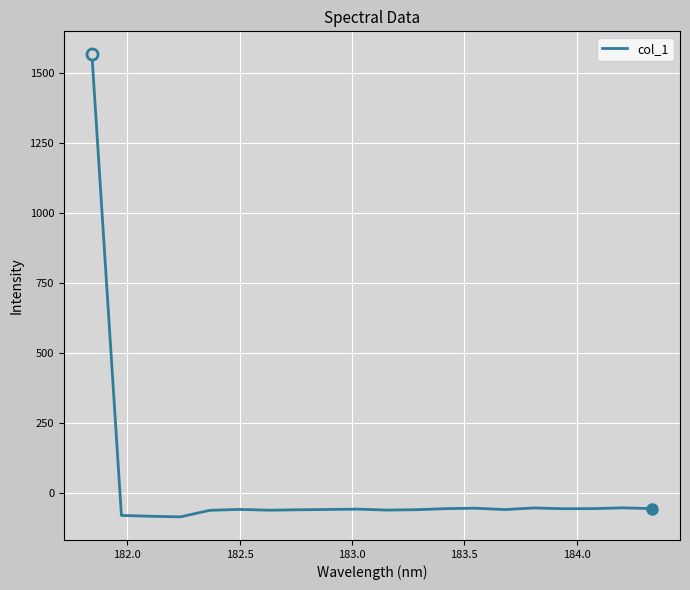

What is the minimum value shown in the chart?

-86.9